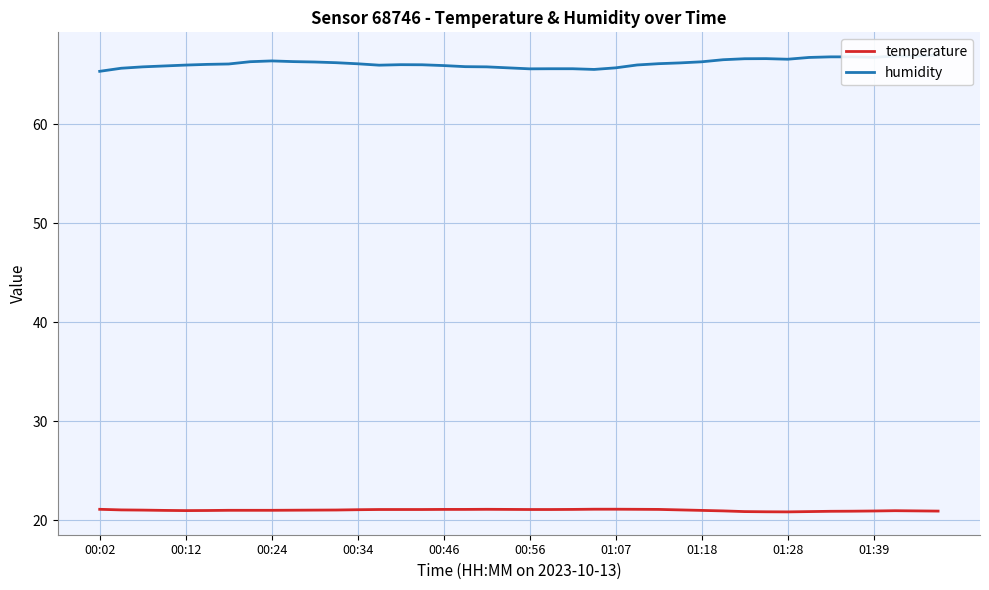

Rank the series by their maximum value, from highest to lowest.

humidity, temperature